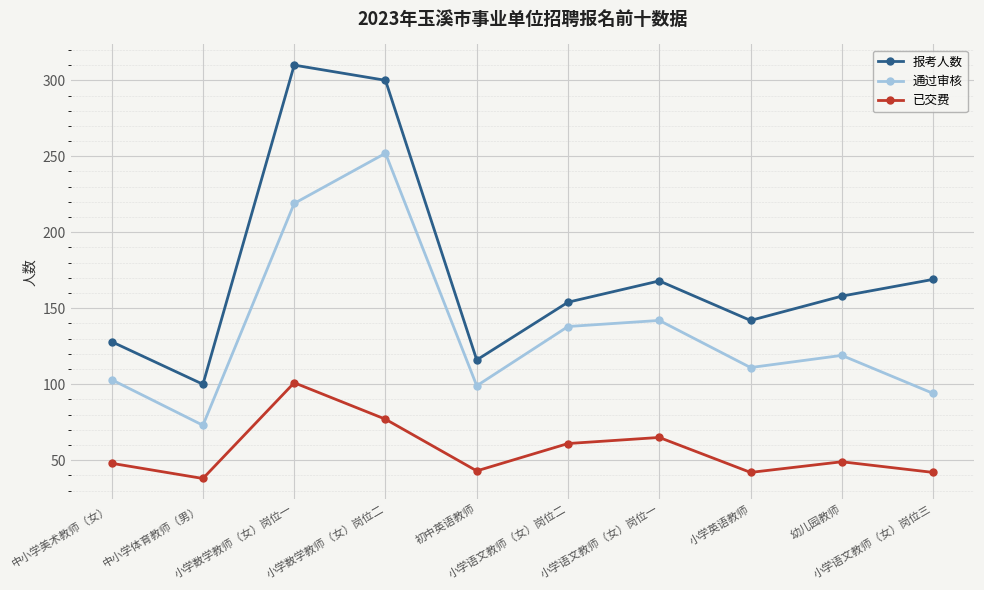

How many lines are shown in the chart?

3